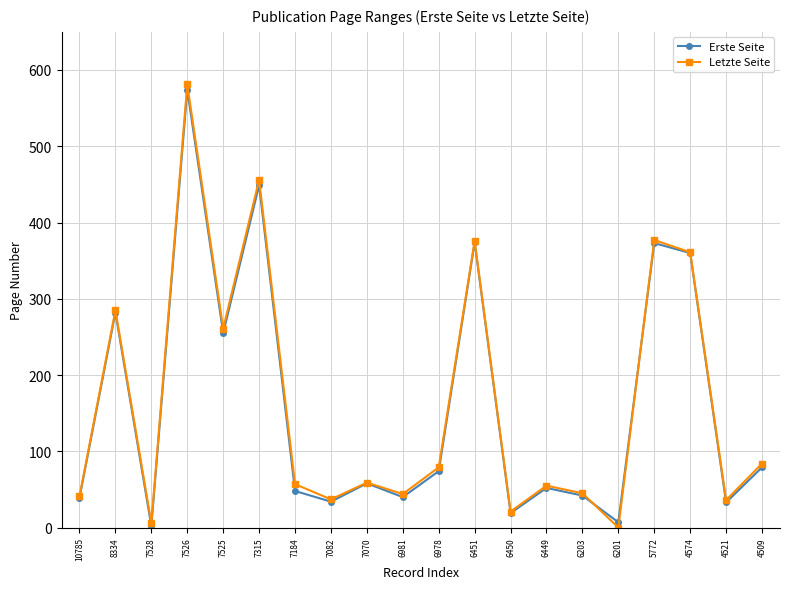

Between 10785 and 7315, which series saw the biggest shift?

Letzte Seite